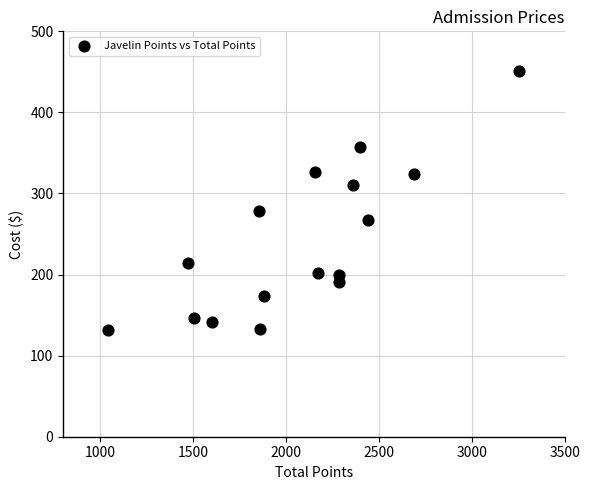

What Y value in the scatter plot is closest to 291?

279